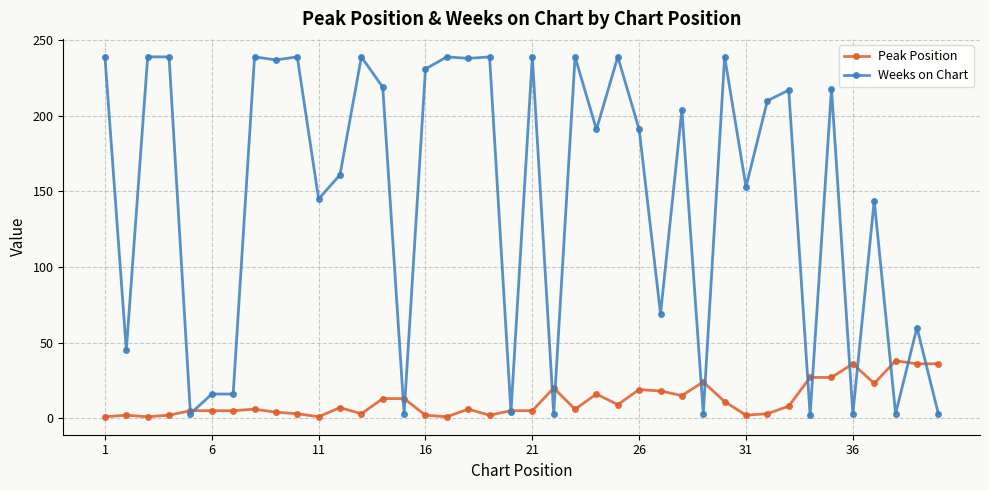

List the series in order of their overall mean, highest first.

Weeks on Chart, Peak Position